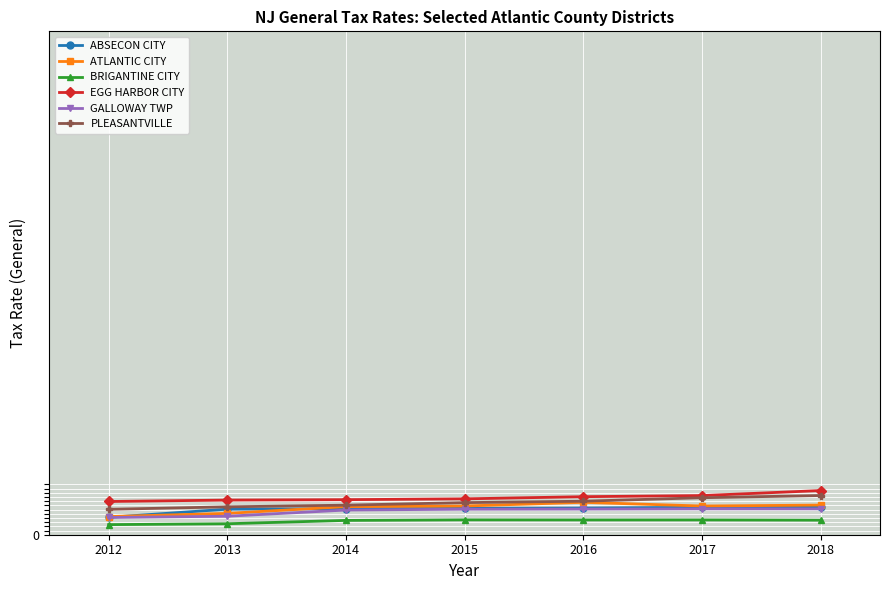

Rank the series at 2017 from lowest to highest value.

BRIGANTINE CITY, GALLOWAY TWP, ABSECON CITY, ATLANTIC CITY, PLEASANTVILLE, EGG HARBOR CITY